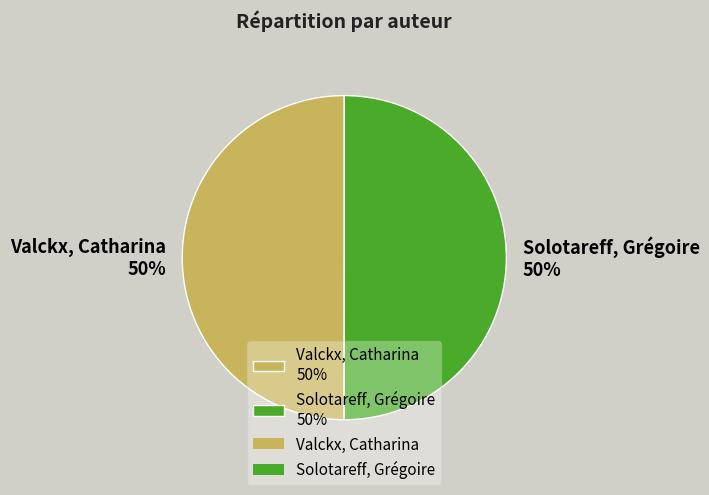

The Valckx, Catharina slice represents 50% of the pie. True or false?

True